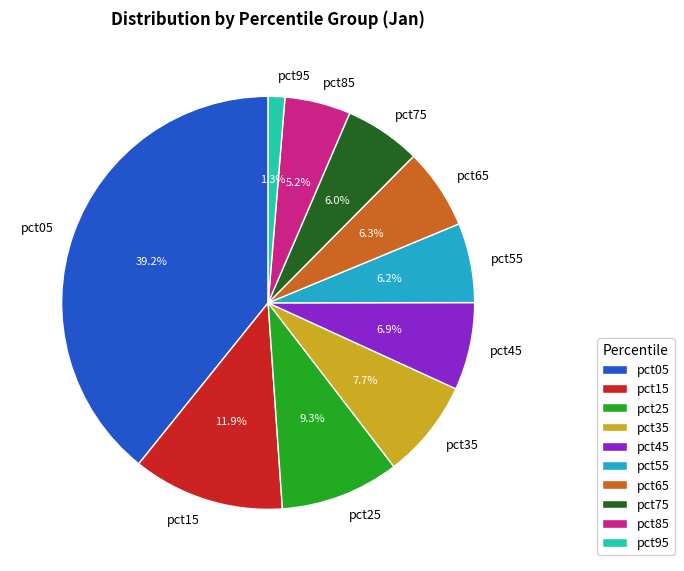

Which slice is the smallest?

pct95